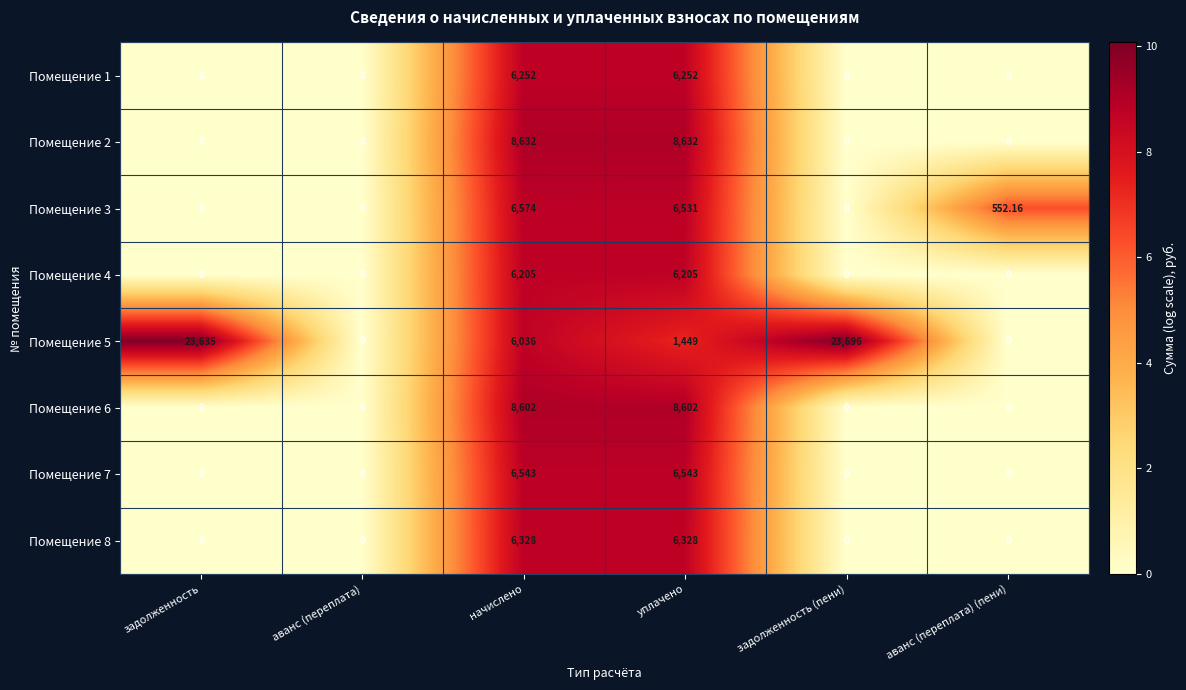

At which category is the sum across all series the highest?

начислено